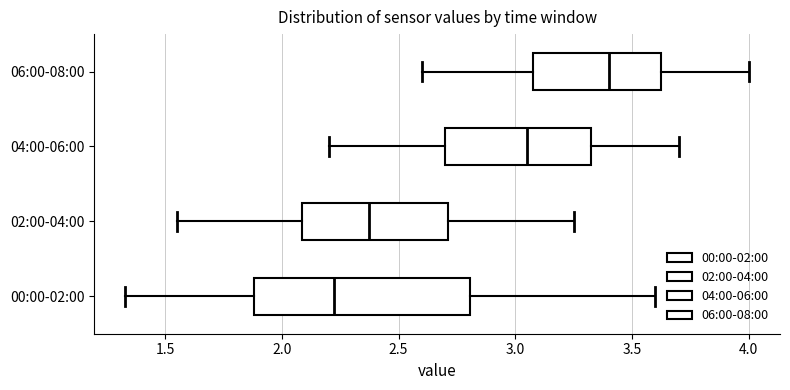

Reading bottom to top, transcribe this box plot: for each box, give where its median line is, the range the box spans, and where its two whiskers end, as read against the x-axis. The values are not printed on the chart, so give them approximately, as read against the axis.

00:00-02:00: median 2.25, box 1.90 to 2.80, whiskers 1.35 to 3.60
02:00-04:00: median 2.40, box 2.10 to 2.70, whiskers 1.55 to 3.25
04:00-06:00: median 3.05, box 2.70 to 3.35, whiskers 2.20 to 3.70
06:00-08:00: median 3.40, box 3.10 to 3.65, whiskers 2.60 to 4.00